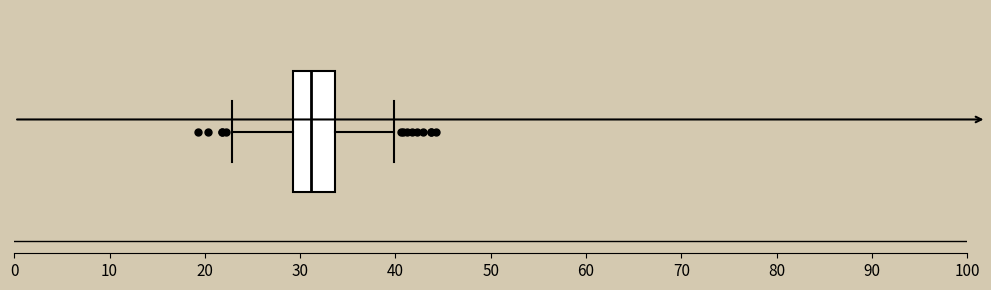

Read this box plot against the x-axis: the position of the median line, the range covered by the box, and the ends of both whiskers. The values are not printed on the chart, so give them approximately, as read against the axis.

median 31, box 29 to 34, whiskers 23 to 40